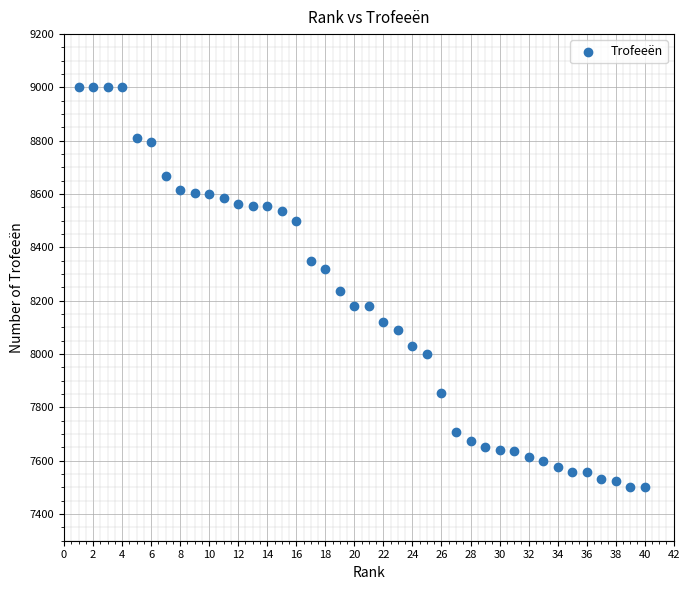

What is the range of X values (max minus min)?

39